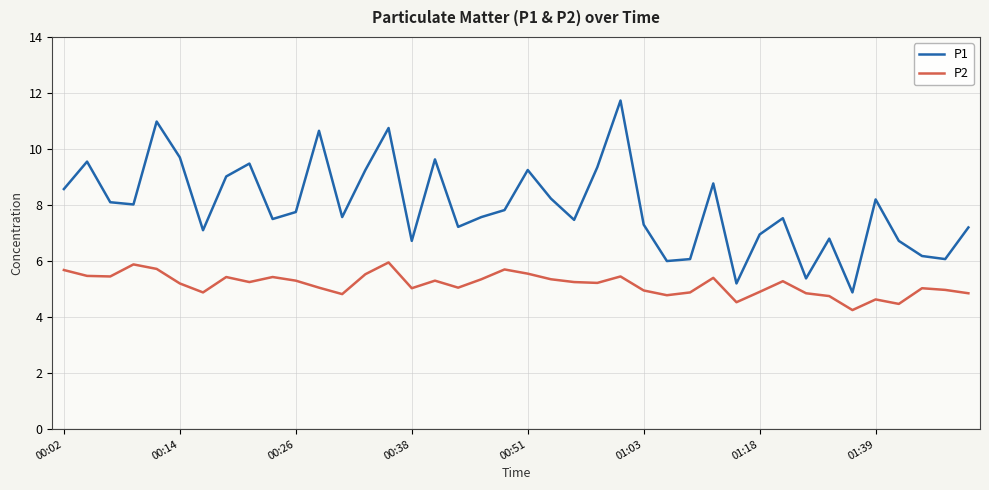

True or false: P1 and P2 cross at least once.

False